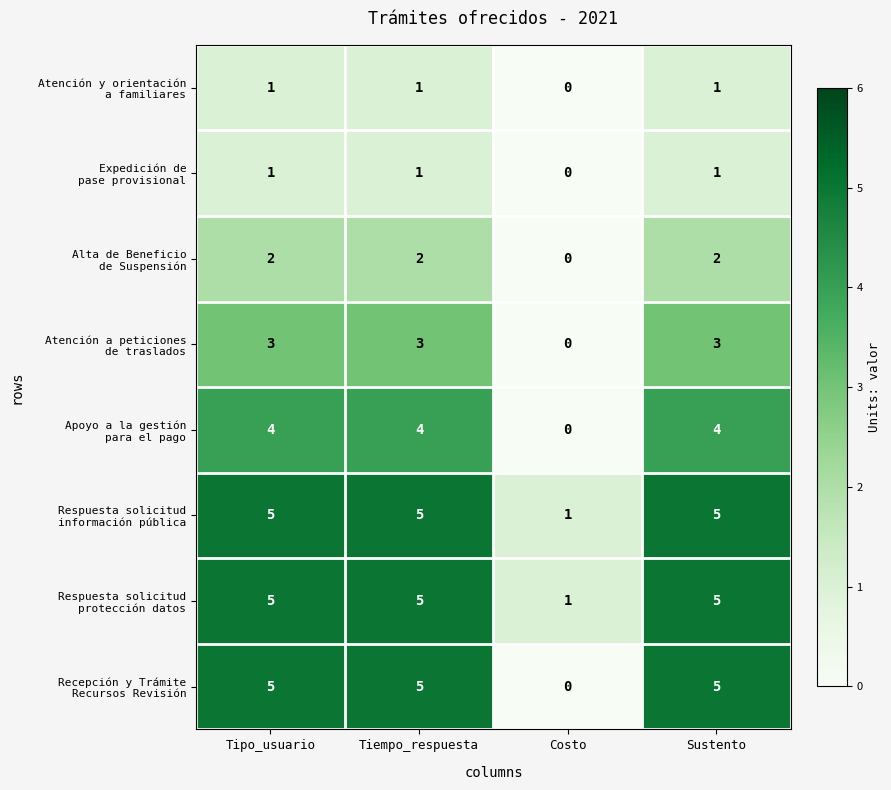

At how many categories does at least one series exceed 3?

3